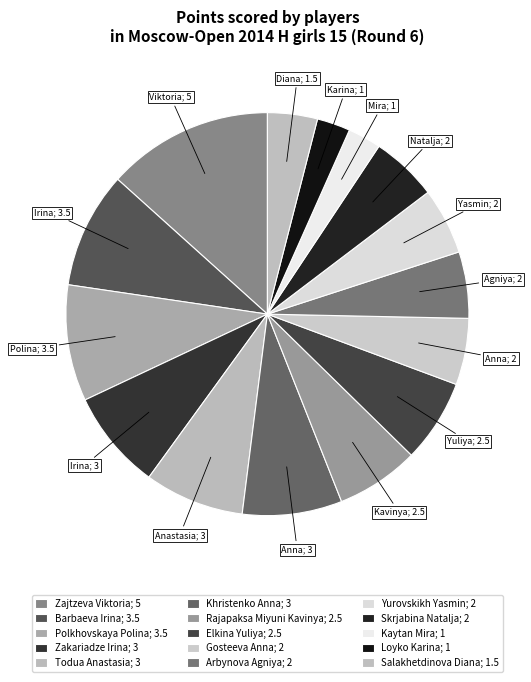

Is it true that Polkhovskaya Polina is 9% of the pie?

True